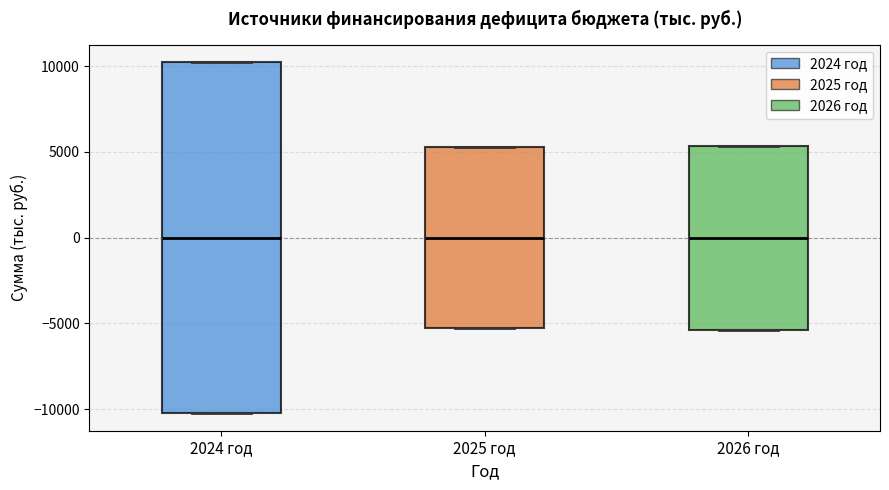

Comparing the boxes themselves (not the whiskers), which one is the tallest?

2024 год